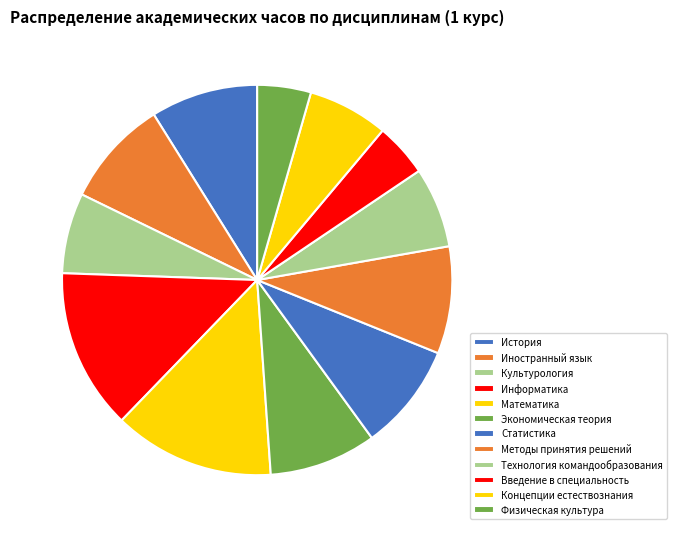

To the nearest percent, what is the combined percentage of Физическая культура and Статистика?

13%